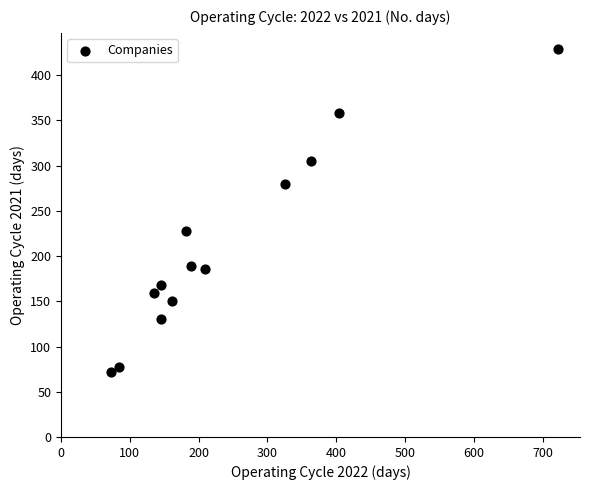

What Y value in the scatter plot is closest to 250?

228